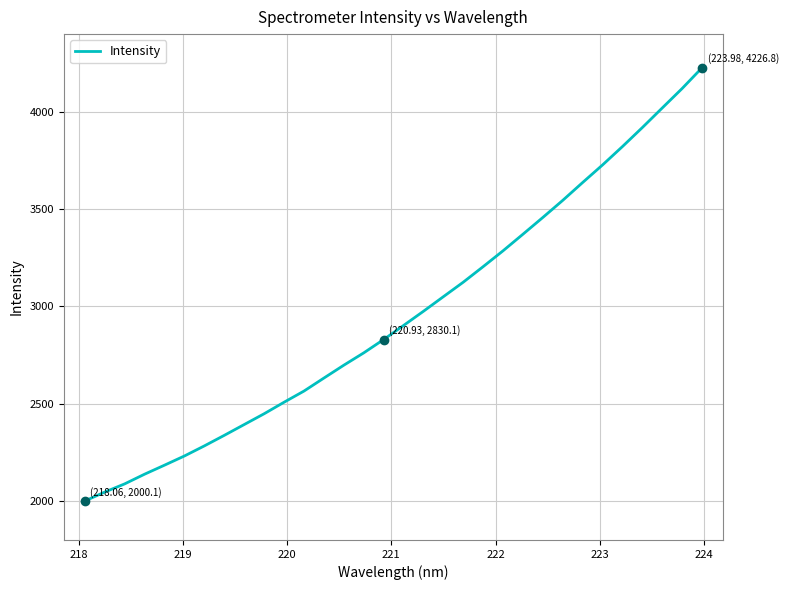

What is the average value?

2954.3